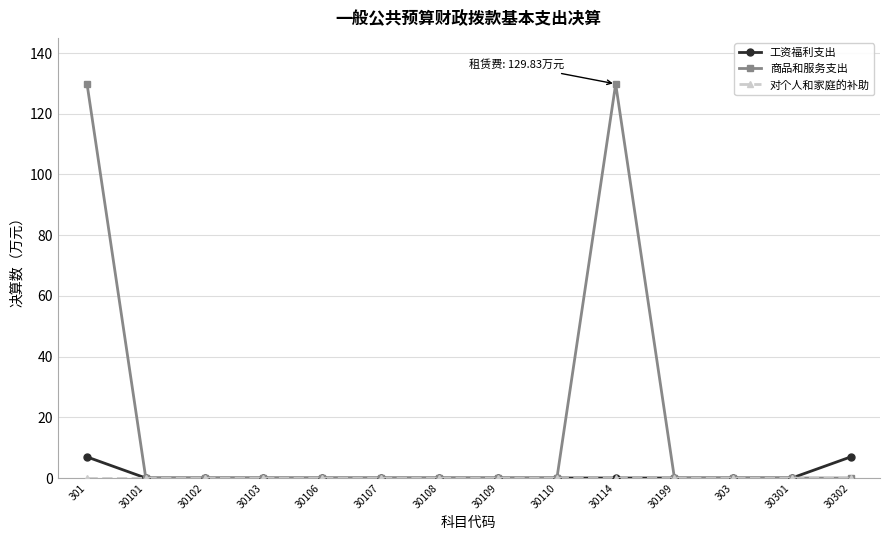

Which series has the widest spread of values?

商品和服务支出